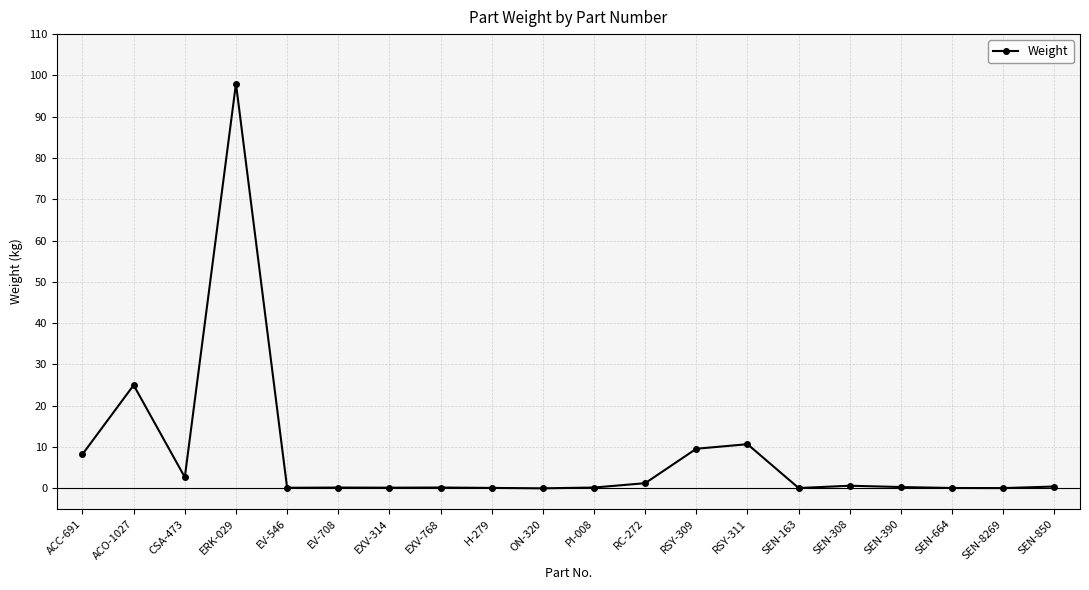

Is this an area chart (filled region under the line)?

No